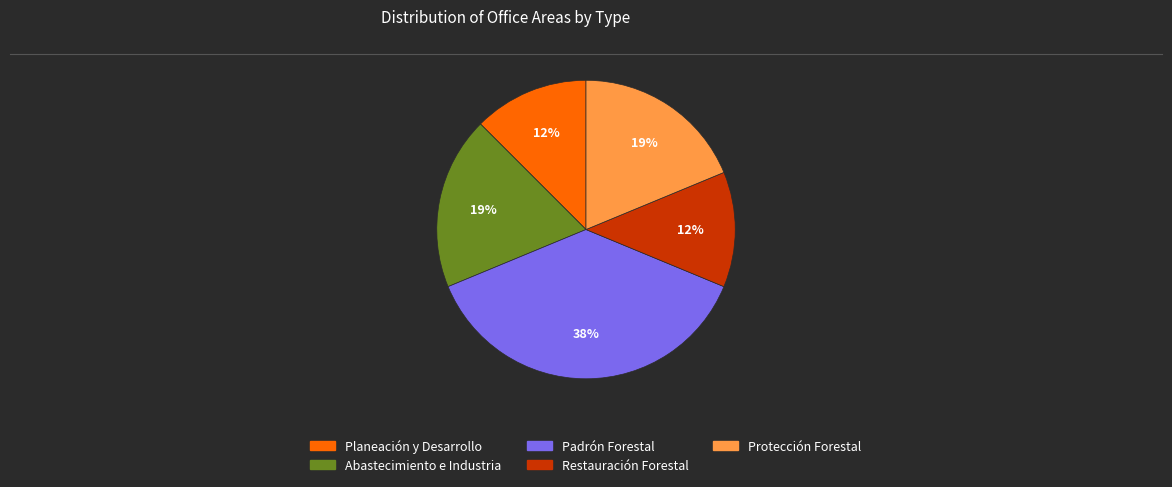

Count the number of slices in the pie.

5